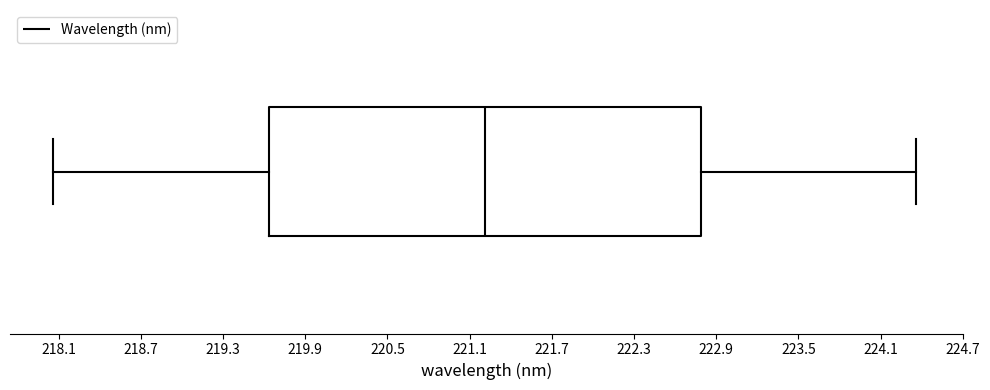

Where is the left edge of the box on the x-axis? The values are not printed on the chart, so give them approximately, as read against the axis.

219.6